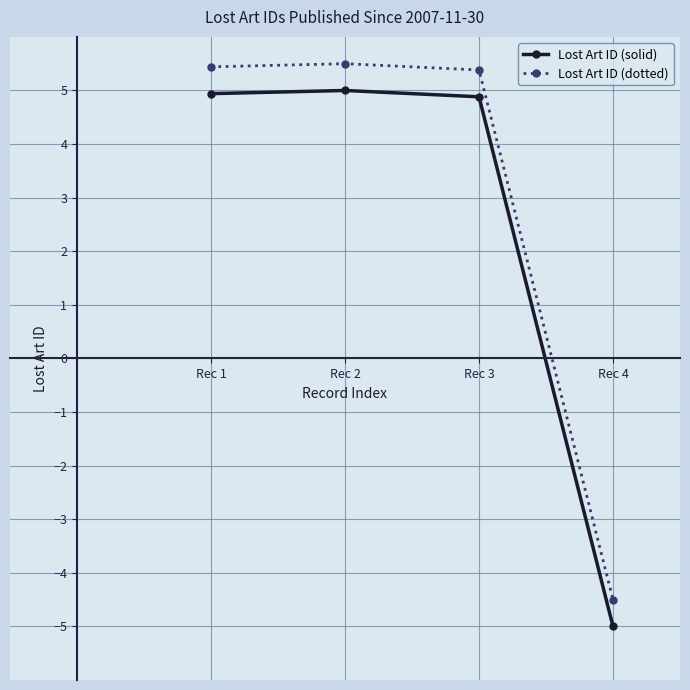

What is the difference between the maximum and minimum values in the Lost Art ID (dotted) series?

10.0